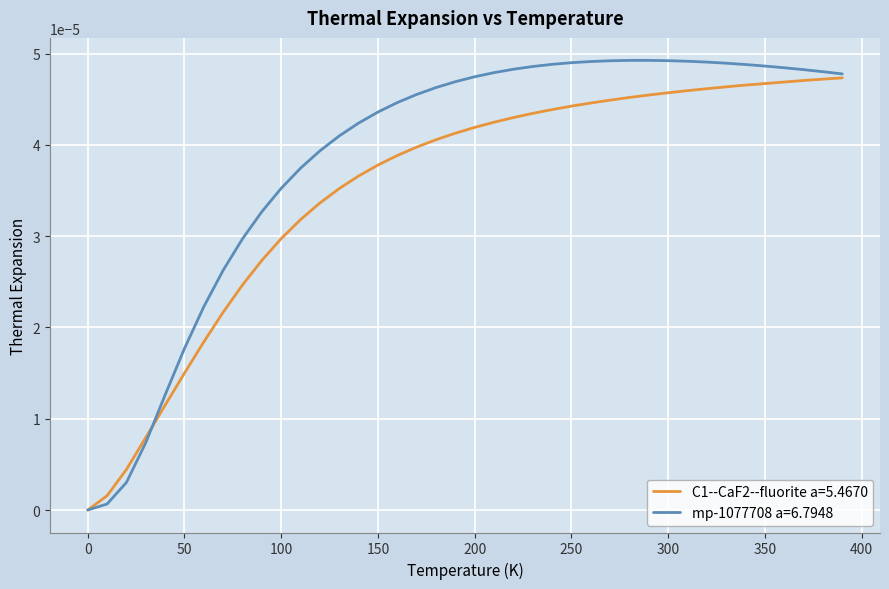

In mp-1077708 a=6.7948, how many points are higher than both neighbors (excluding endpoints)?

1